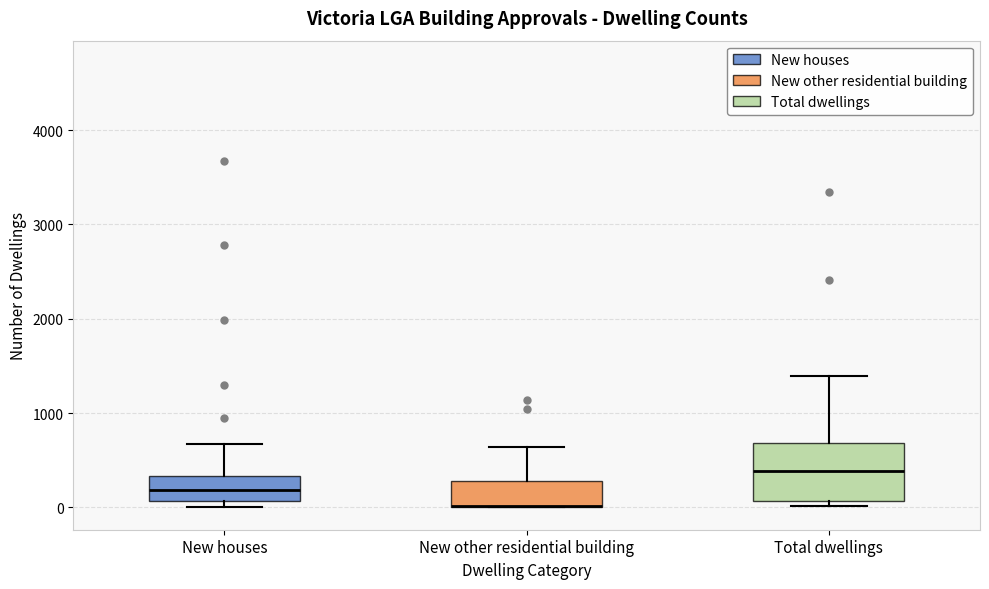

Reading left to right, read every box against the y-axis: the position of its median line, the range the box covers, and the ends of its whiskers. The values are not printed on the chart, so give them approximately, as read against the axis.

New houses: median 200, box 100 to 300, whiskers 0 to 700
New other residential building: median 0 (drawn on the box's lower edge), box 0 to 300, whiskers 0 to 600
Total dwellings: median 400, box 100 to 700, whiskers 0 to 1400